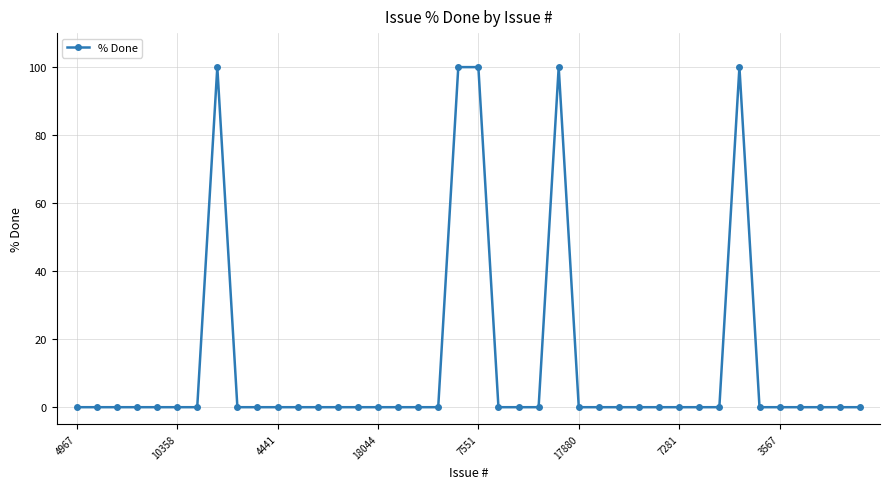

What is the difference between the second highest and minimum values?

100